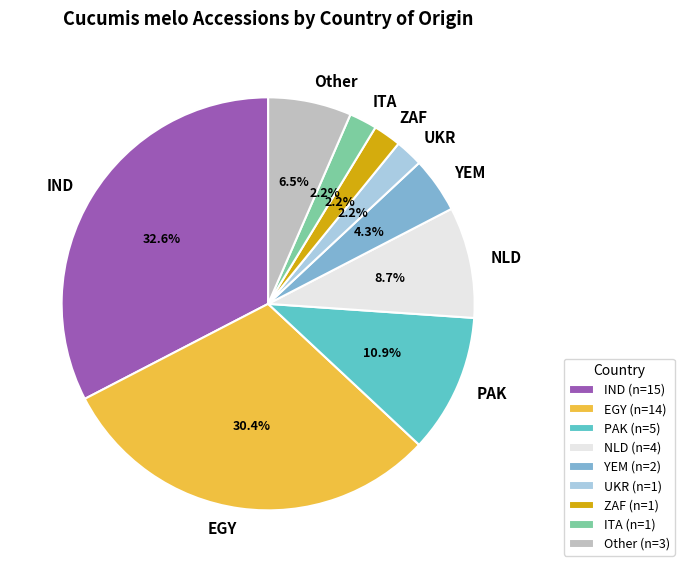

Between PAK and ZAF, which is larger?

PAK